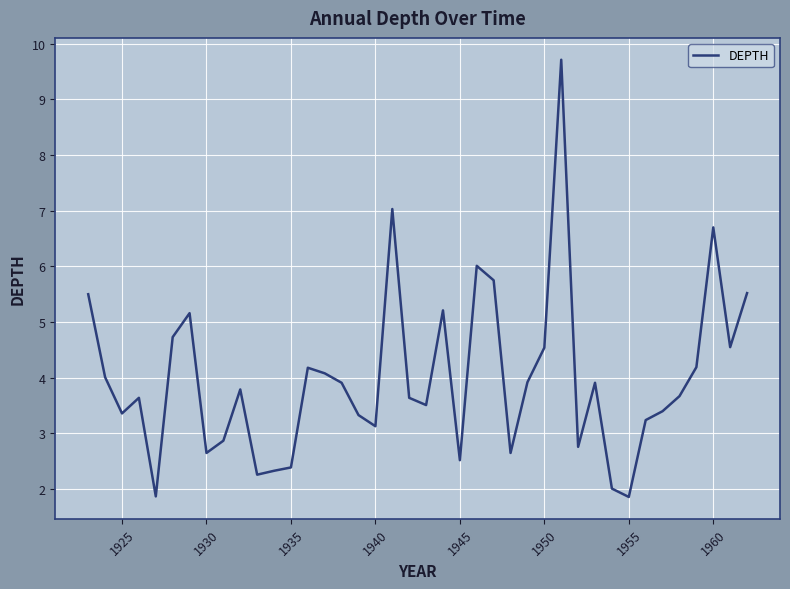

What is the minimum value shown in the chart?

1.9